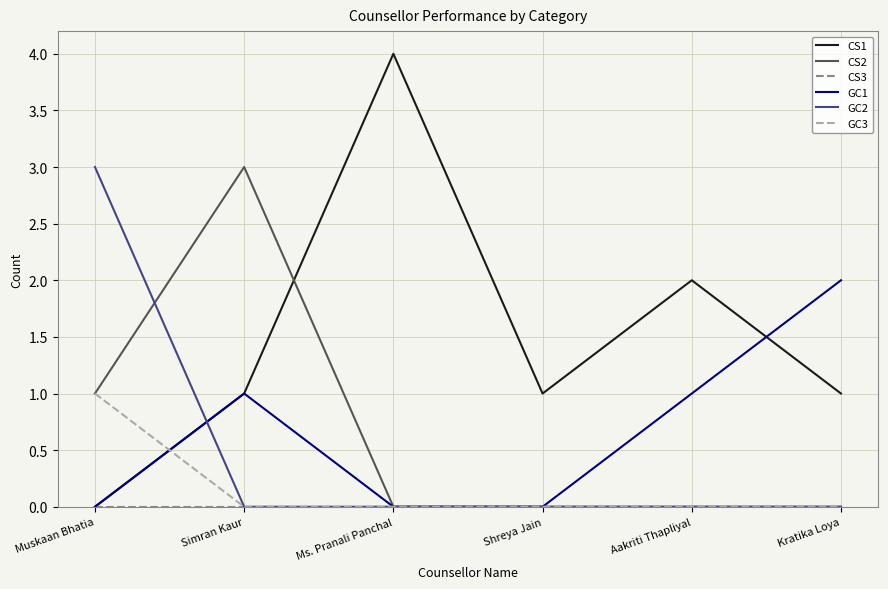

True or false: GC1 has more than 2 points higher than both neighbors.

False